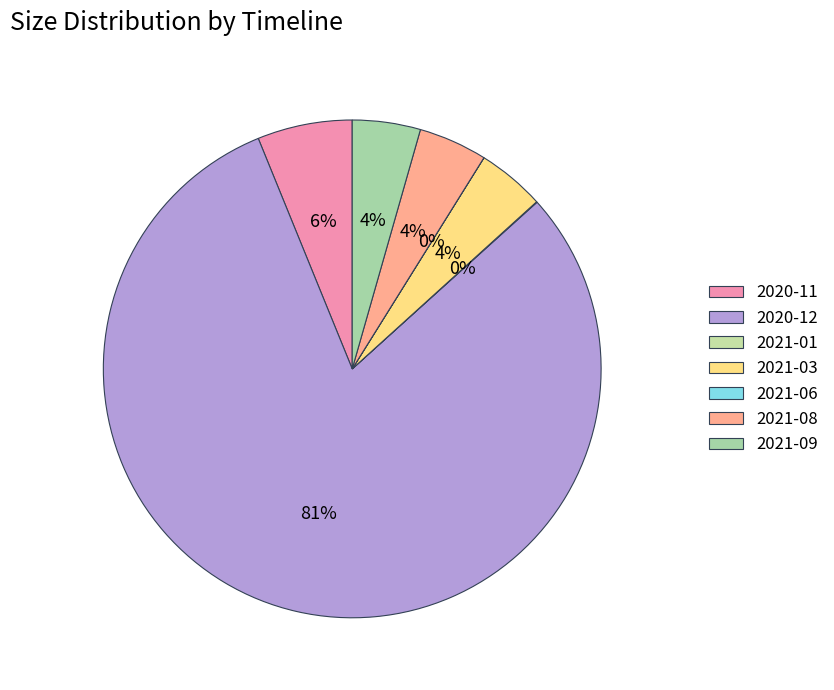

What is the largest slice in the pie chart?

2020-12